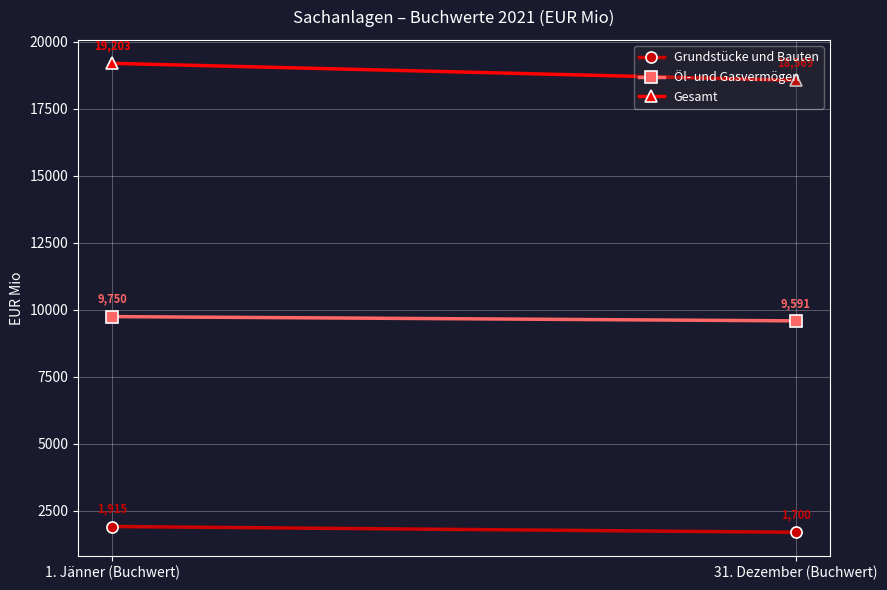

The value of Grundstücke und Bauten at 31. Dezember (Buchwert) is 720. True or false?

False